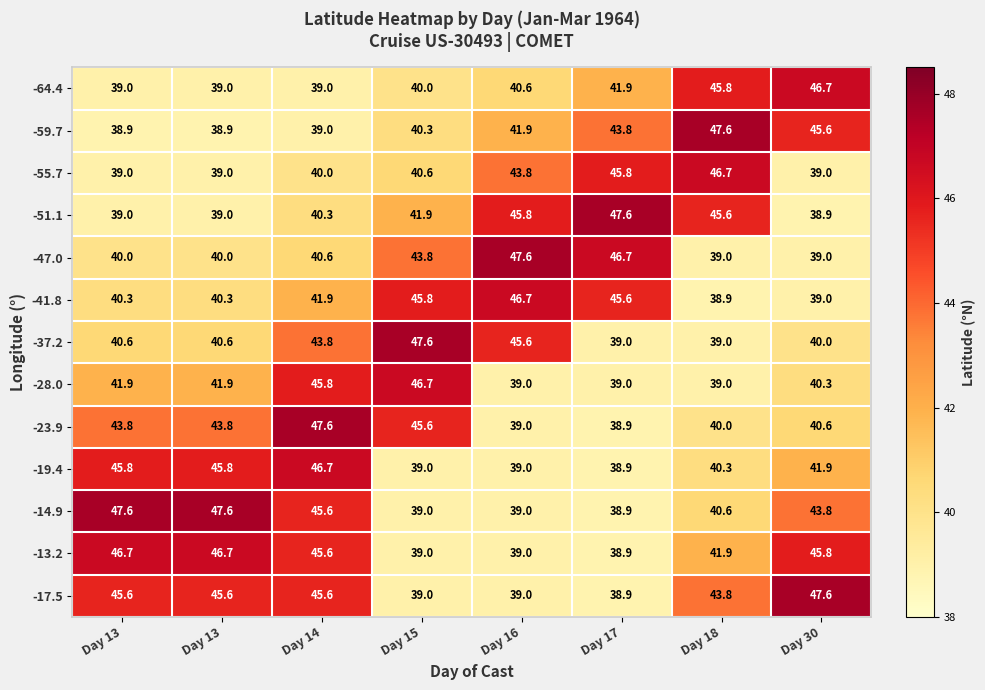

What is the total value across all series at Day 30?

548.2